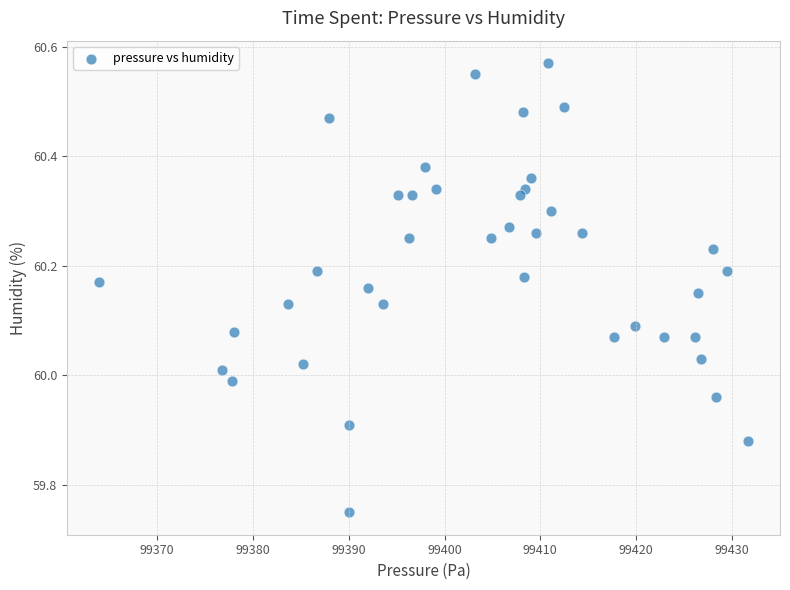

What is the range of X values (max minus min)?

67.7